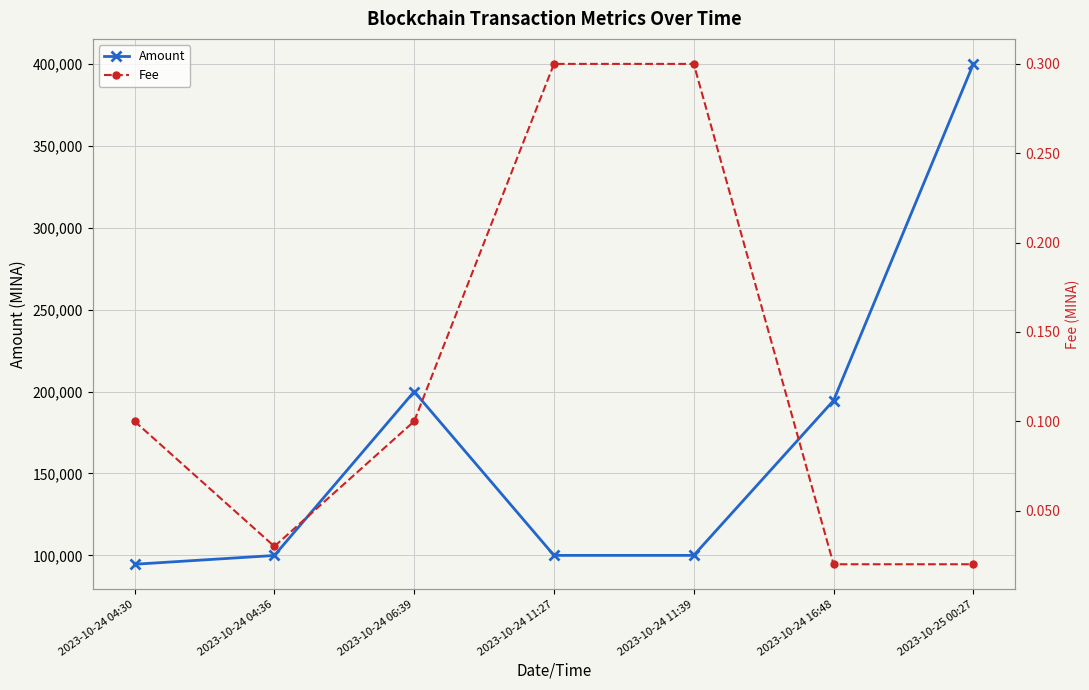

What is the total value across all series at 2023-10-24 04:30?

94580.9